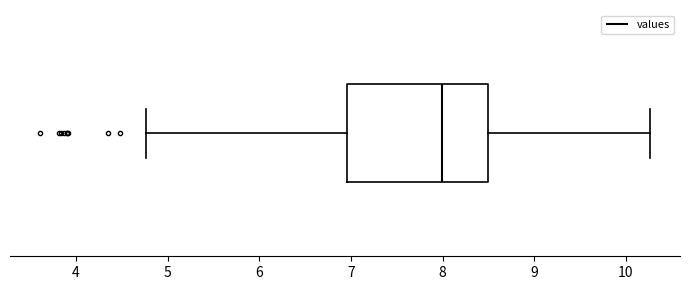

Transcribe this box plot: give where the median line is, the range the box spans, and where the two whiskers end, as read against the x-axis. The values are not printed on the chart, so give them approximately, as read against the axis.

median 8.0, box 7.0 to 8.5, whiskers 4.8 to 10.3